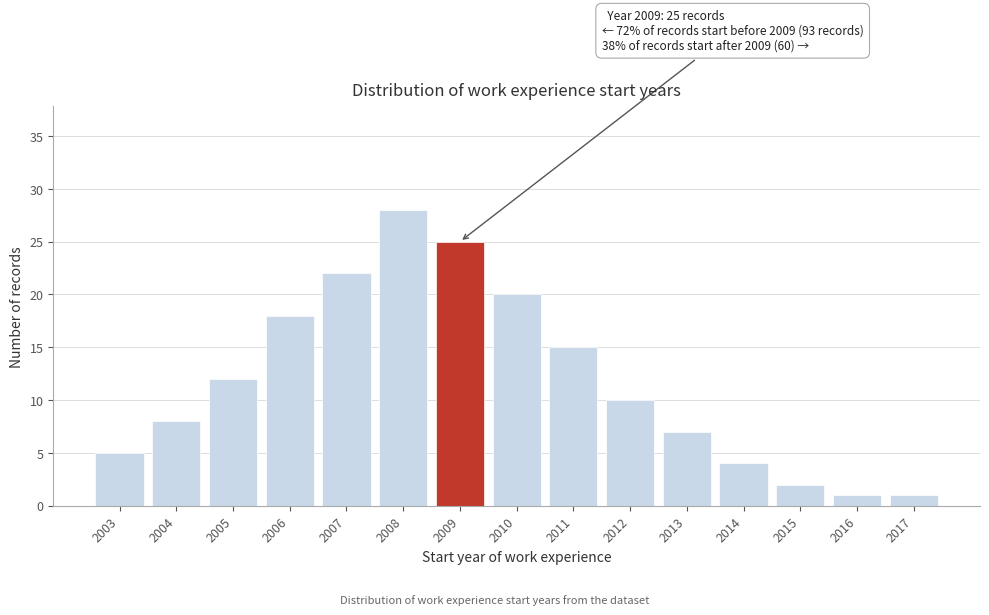

Reading left to right, extract all data points from this chart.

5	8	12	18	22	28	25	20	15	10	7	4	2	1	1